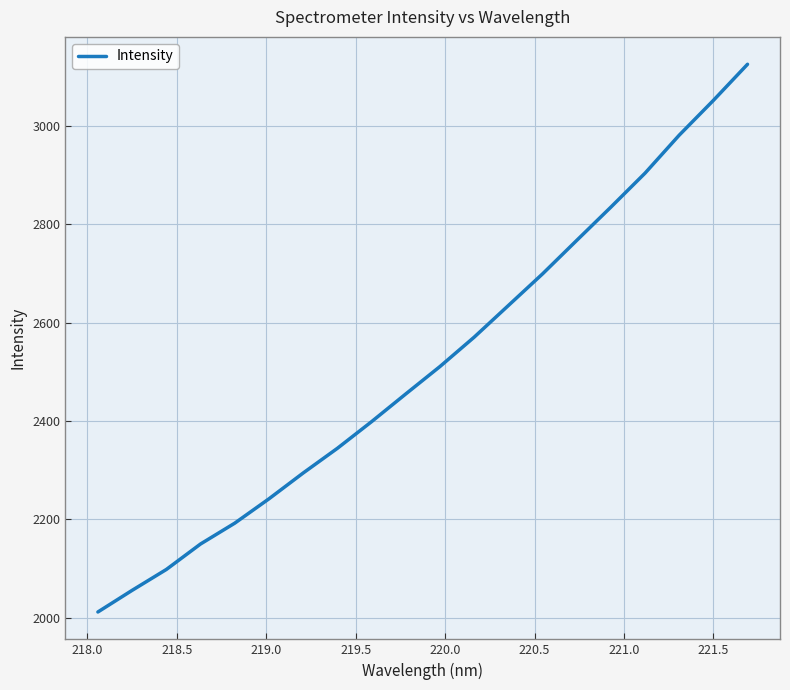

What is the smallest value displayed?

2011.6